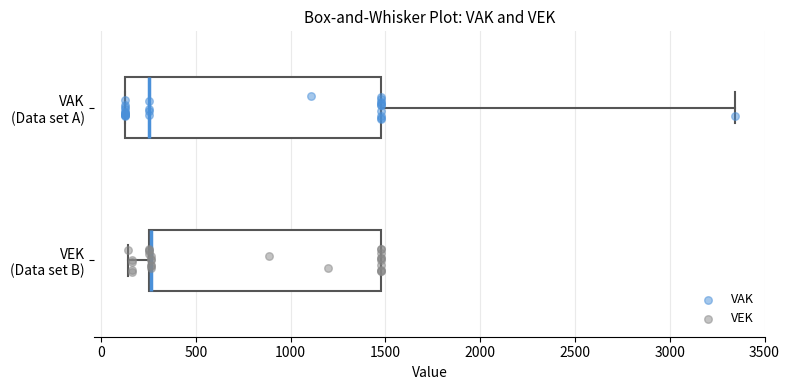

Reading bottom to top, read every box against the x-axis: the position of its median line, the range the box covers, and the ends of its whiskers. The values are not printed on the chart, so give them approximately, as read against the axis.

VEK (Data set B): median 250 (drawn on the box's left edge), box 250 to 1500, whiskers 150 to 1500
VAK (Data set A): median 250, box 150 to 1500, whiskers 150 to 3350